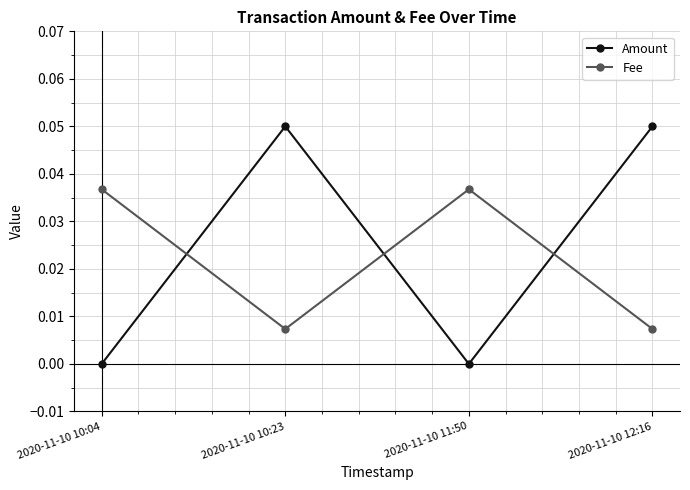

What position from the left is 2020-11-10 11:50?

3